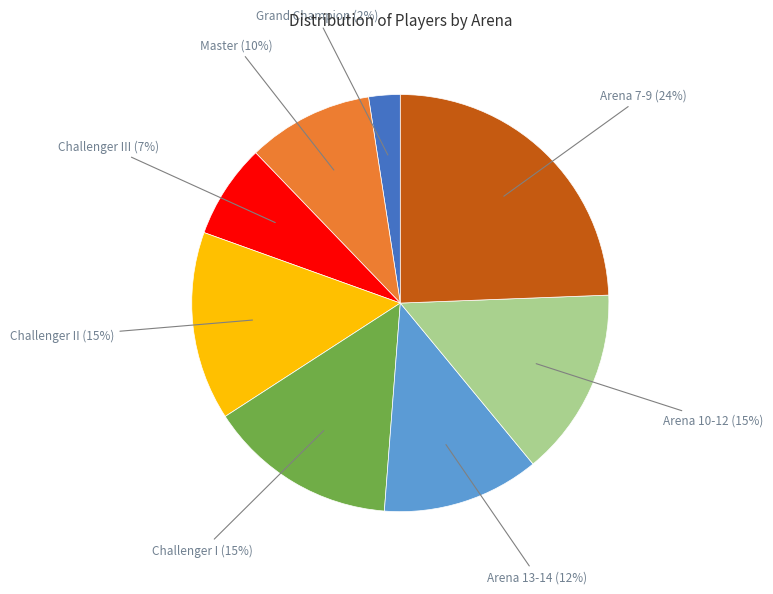

Combined, do Arena 10-12 (15%) and Challenger II (15%) account for over 50%?

No